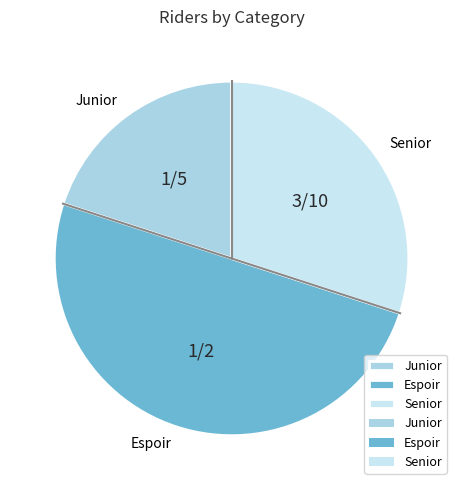

Which has a higher value, Senior or Junior?

Senior